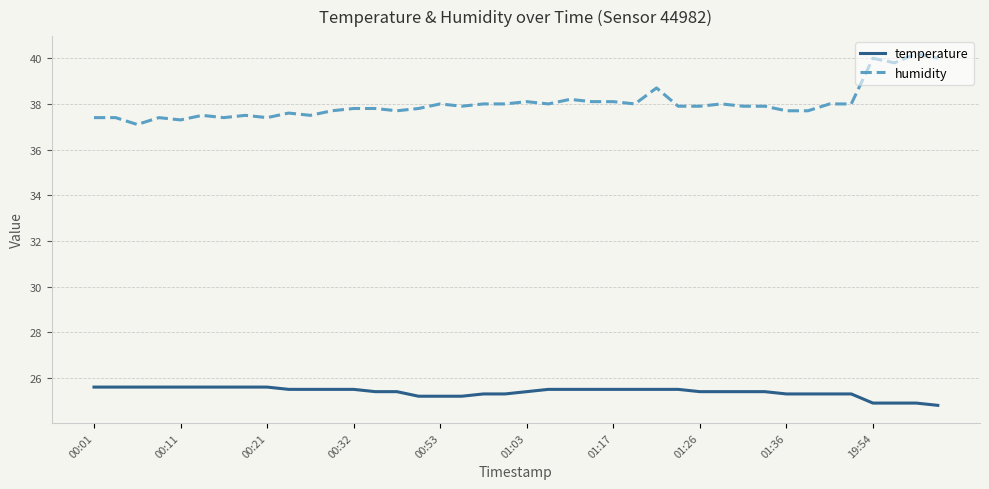

Which series has the largest total across all categories?

humidity